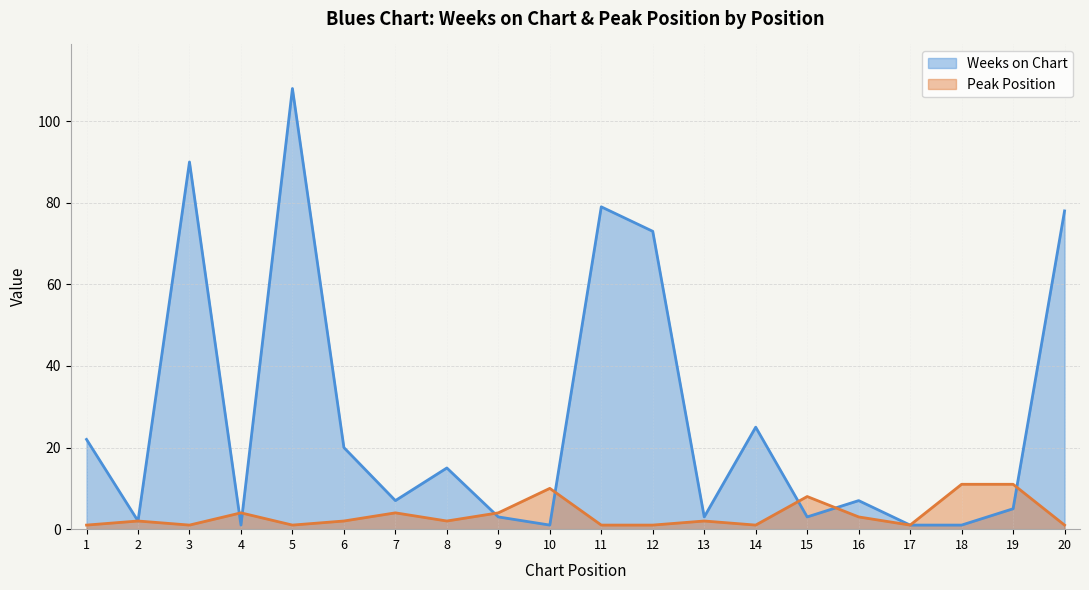

How many lines are shown in the chart?

2